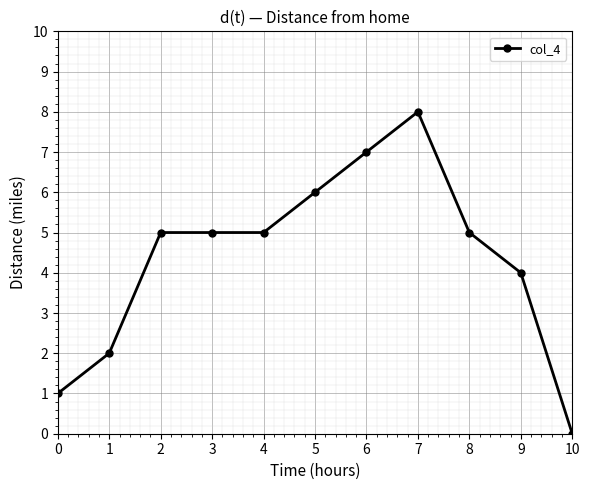

Which category has the highest value across all series?

7